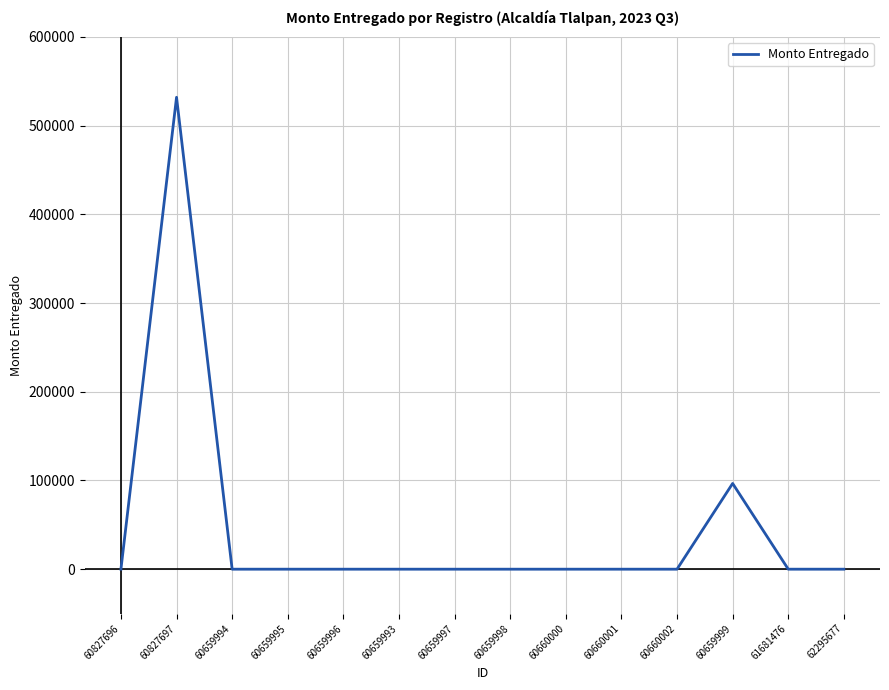

What is the change in value from 60659999 to 61681476?

-96651.2